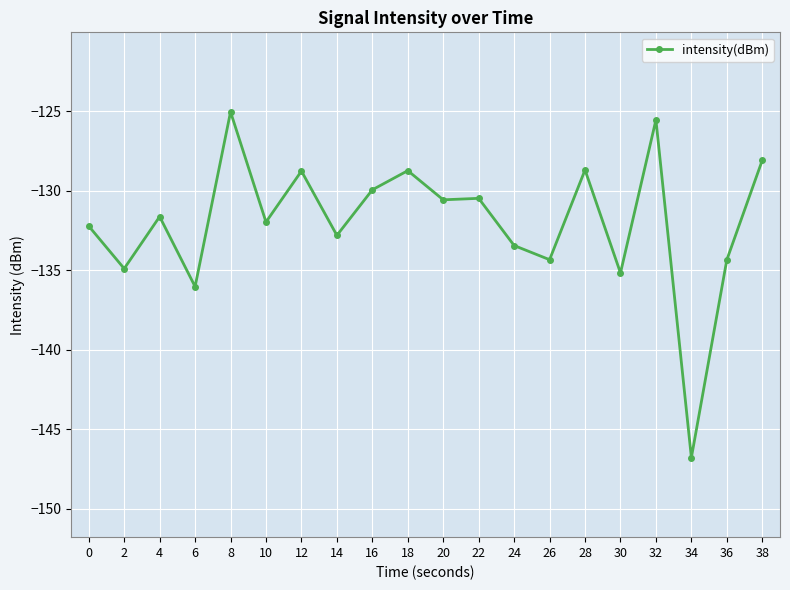

At which label does the data first exceed -131?

8